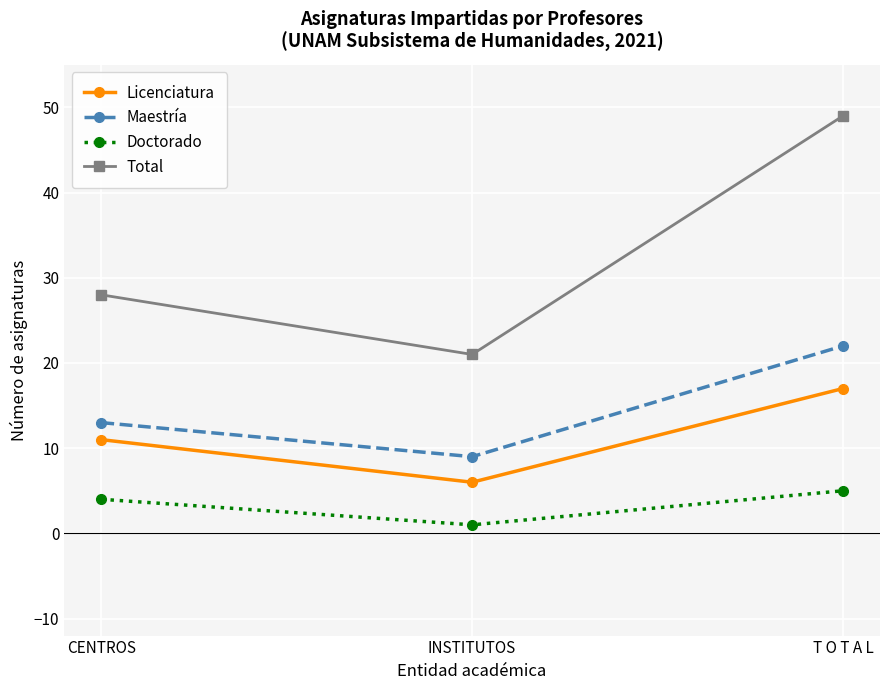

What is the sum of the Total values at INSTITUTOS and CENTROS?

49